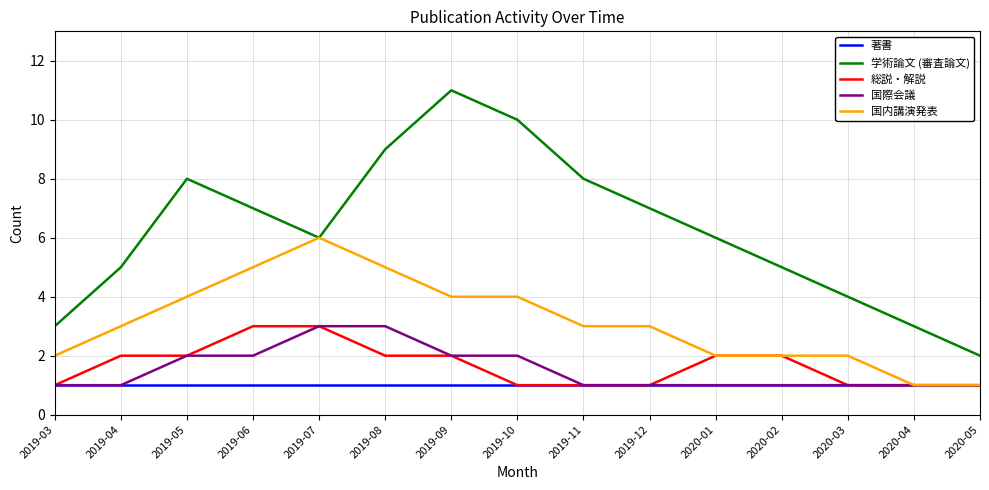

What is the total value across all series at 2019-05?

17